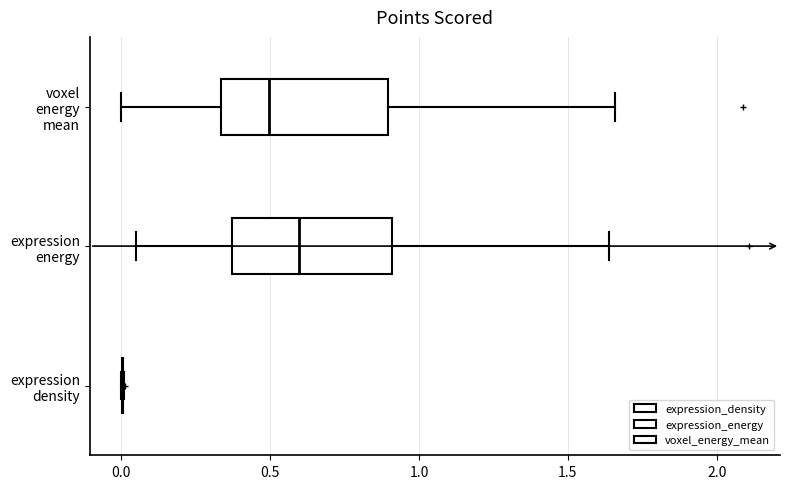

Reading bottom to top, read every box against the x-axis: the position of its median line, the range the box covers, and the ends of its whiskers. The values are not printed on the chart, so give them approximately, as read against the axis.

expression density: box collapsed to a line at 0.00, whiskers 0.00 to 0.00
expression energy: median 0.60, box 0.35 to 0.90, whiskers 0.05 to 1.65
voxel energy mean: median 0.50, box 0.35 to 0.90, whiskers 0.00 to 1.65